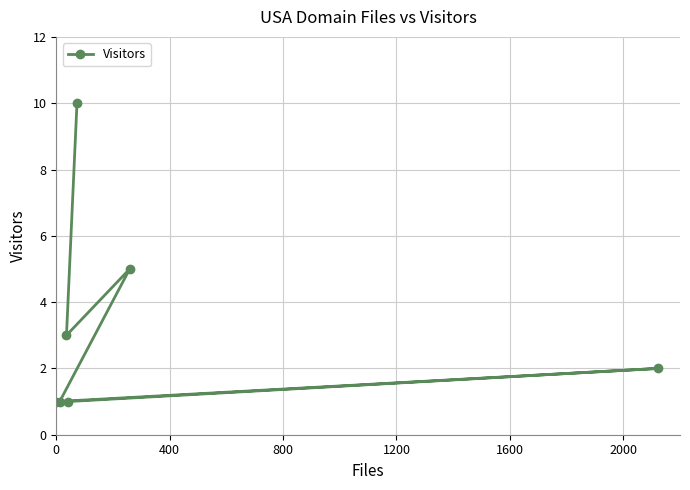

What is the difference between the maximum and minimum values?

9